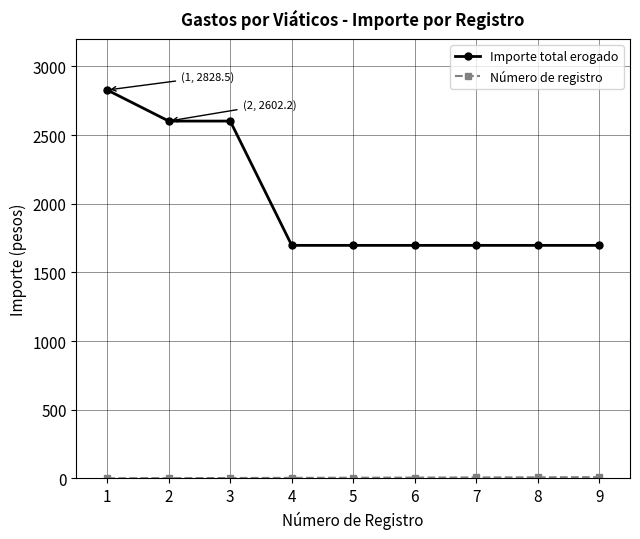

What is the total value across all series at 9?

1706.1